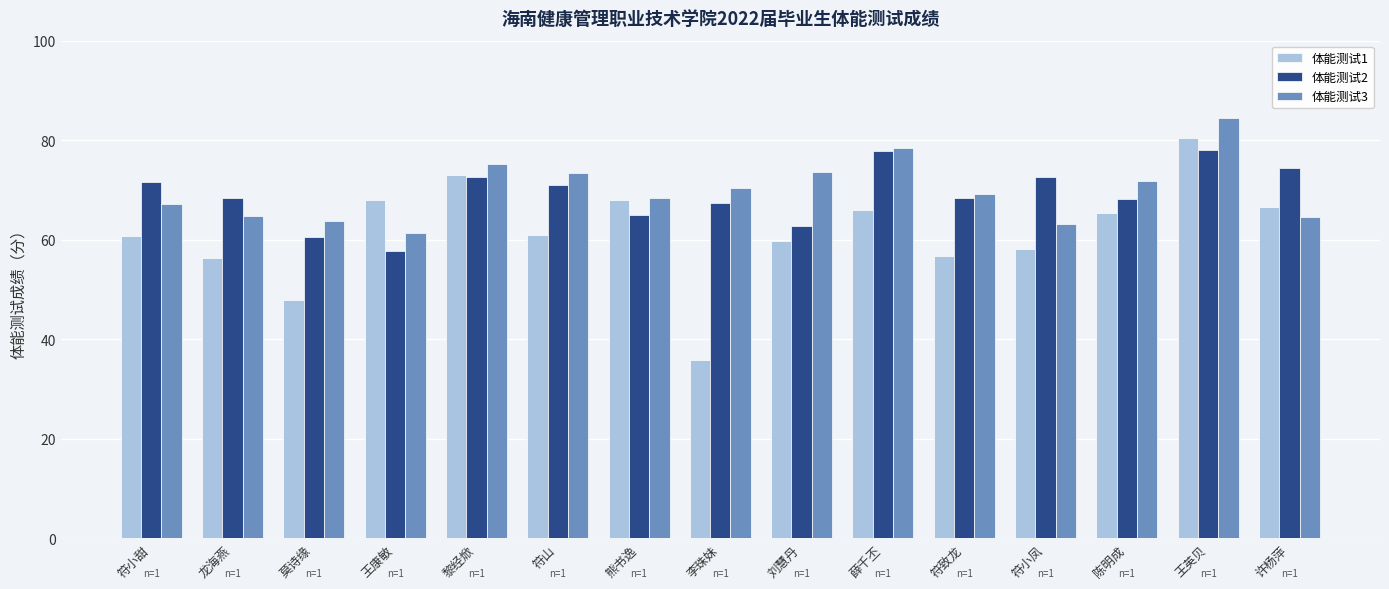

What is the smallest value displayed?

35.8